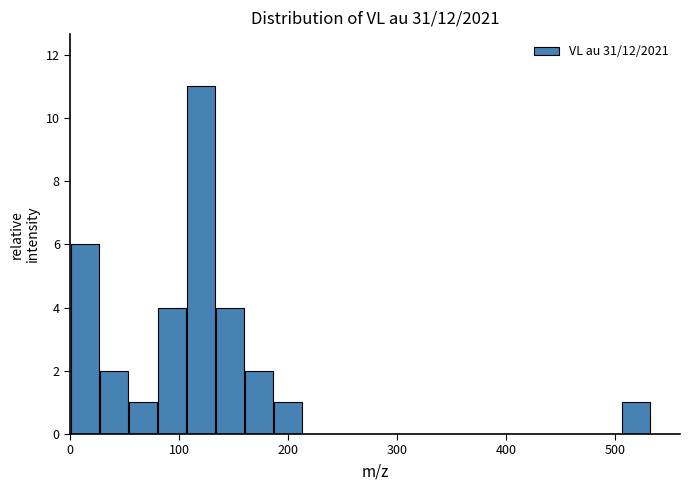

Around what value on the x-axis is the tallest bar? Give the approximate position of its centre, as read against the axis.

120